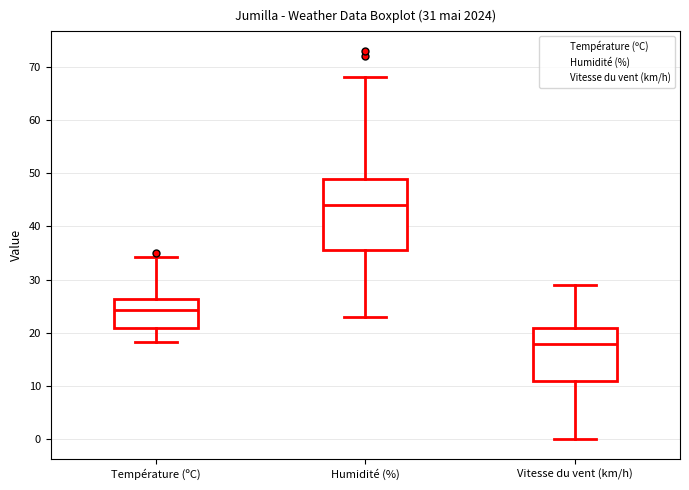

Which box has the lowest median line?

Vitesse du vent (km/h)